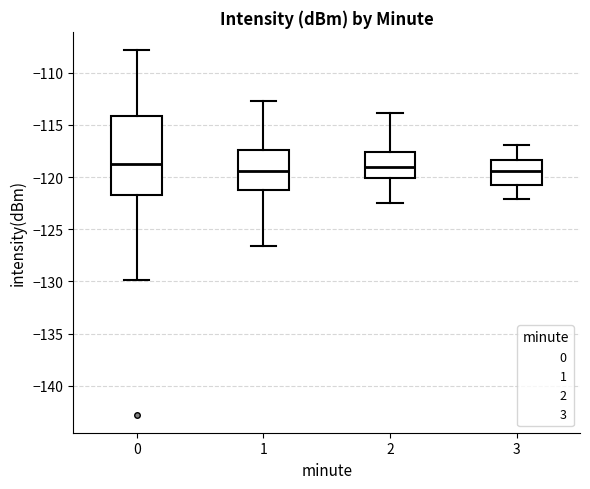

Reading left to right, read every box against the y-axis: the position of its median line, the range the box covers, and the ends of its whiskers. The values are not printed on the chart, so give them approximately, as read against the axis.

0: median -119.0, box -122.0 to -114.0, whiskers -130.0 to -108.0
1: median -119.5, box -121.0 to -117.5, whiskers -126.5 to -112.5
2: median -119.0, box -120.0 to -117.5, whiskers -122.5 to -114.0
3: median -119.5, box -120.5 to -118.5, whiskers -122.0 to -117.0